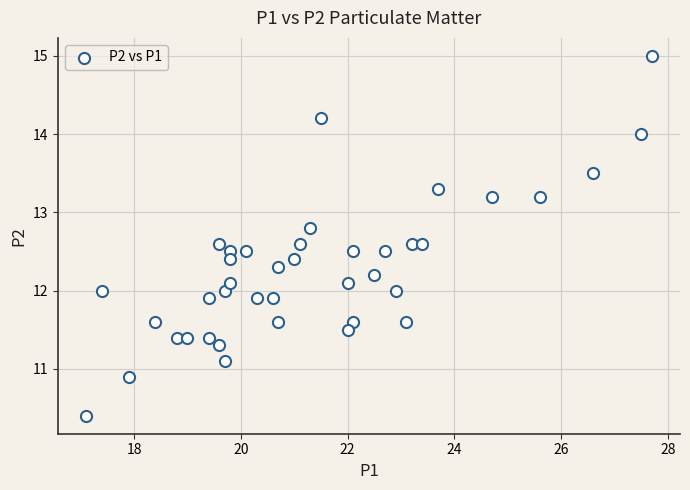

What is the range of Y values (max minus min)?

4.6